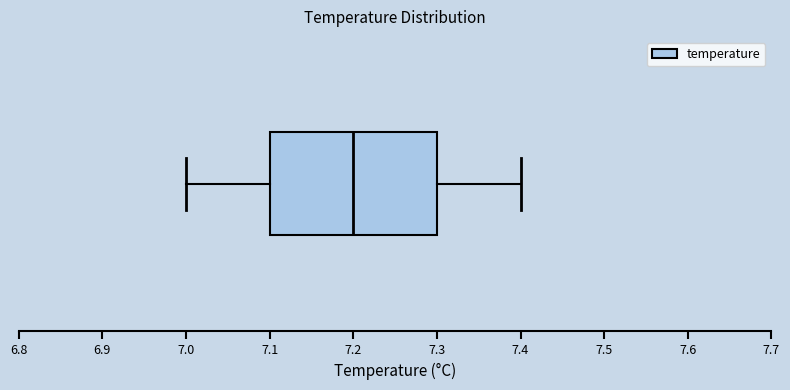

Transcribe this box plot: give where the median line is, the range the box spans, and where the two whiskers end, as read against the x-axis. The values are not printed on the chart, so give them approximately, as read against the axis.

median 7.2, box 7.1 to 7.3, whiskers 7.0 to 7.4